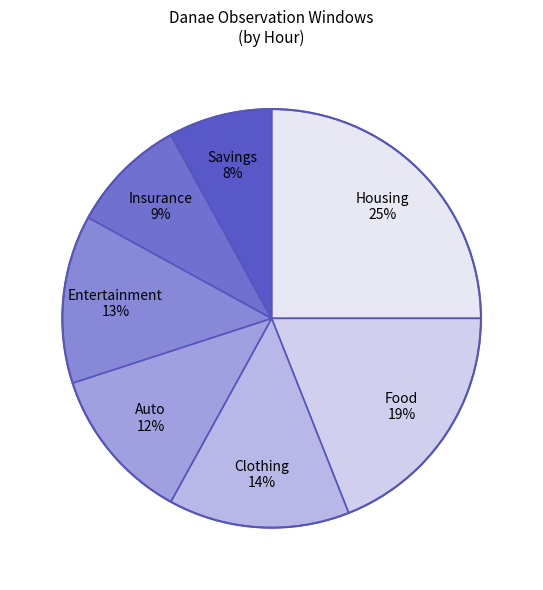

To the nearest percent, what is the difference between the Entertainment 13% and Clothing 14% slice percentages?

1%